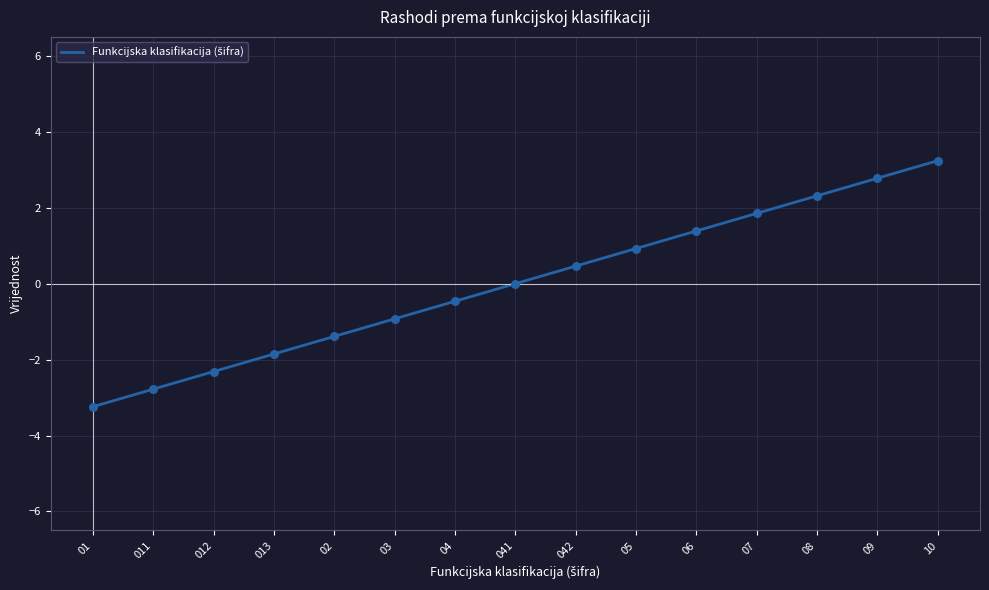

What is the change in value from 03 to 10?

+4.2